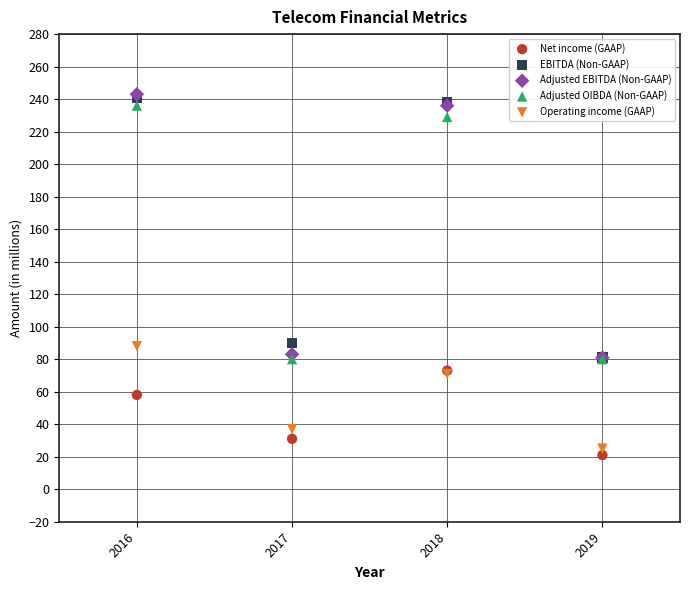

Which series has the widest spread of Y values?

Adjusted EBITDA (Non-GAAP)